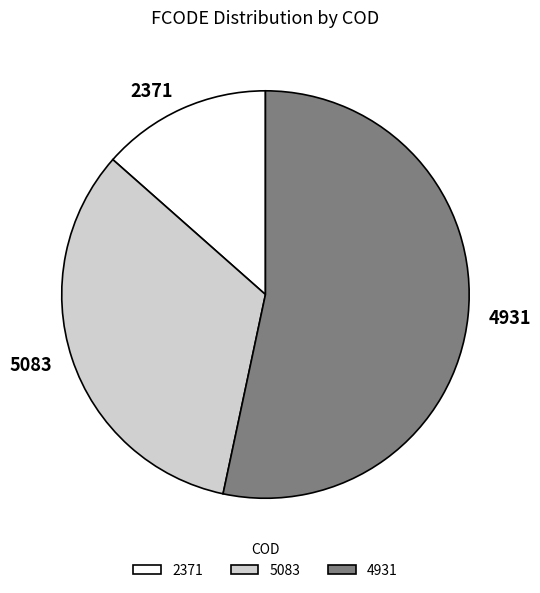

Which category has the biggest portion of the pie?

4931